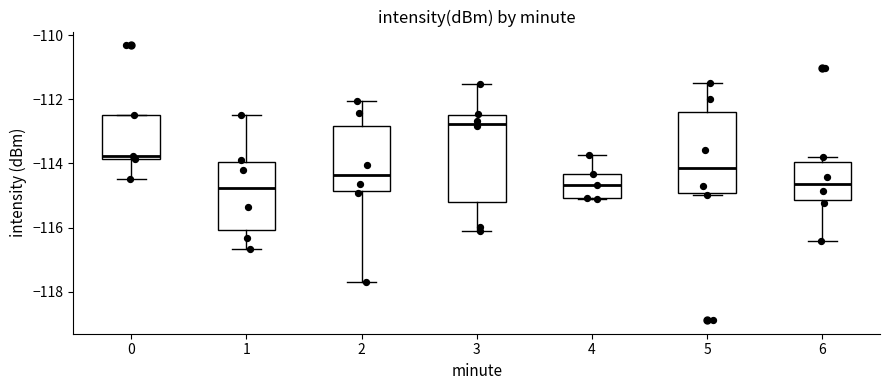

Where does the lower whisker of the box at x = 3 end on the y-axis? The values are not printed on the chart, so give them approximately, as read against the axis.

-116.0